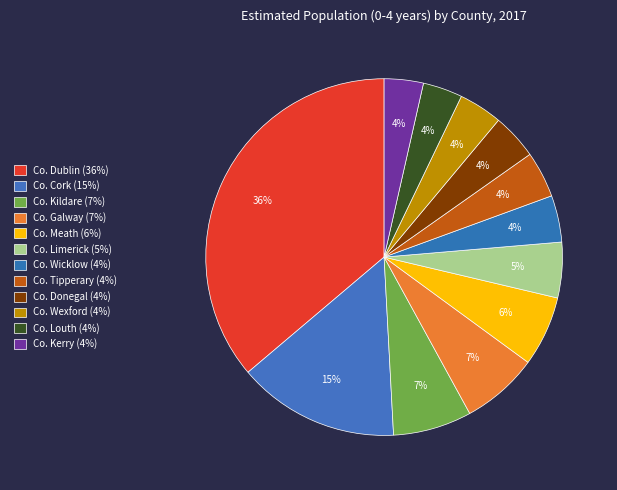

Between Co. Kildare and Co. Kerry, which is larger?

Co. Kildare